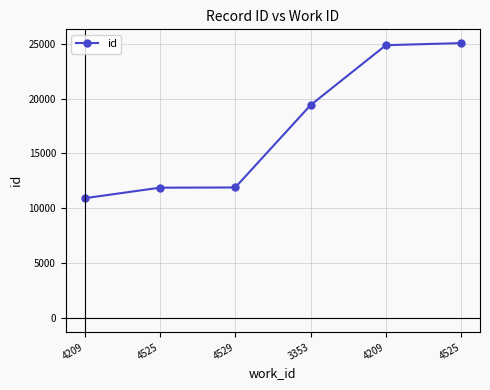

List the labels in order of value, smallest first.

4209, 4525, 4529, 3353, 4209, 4525